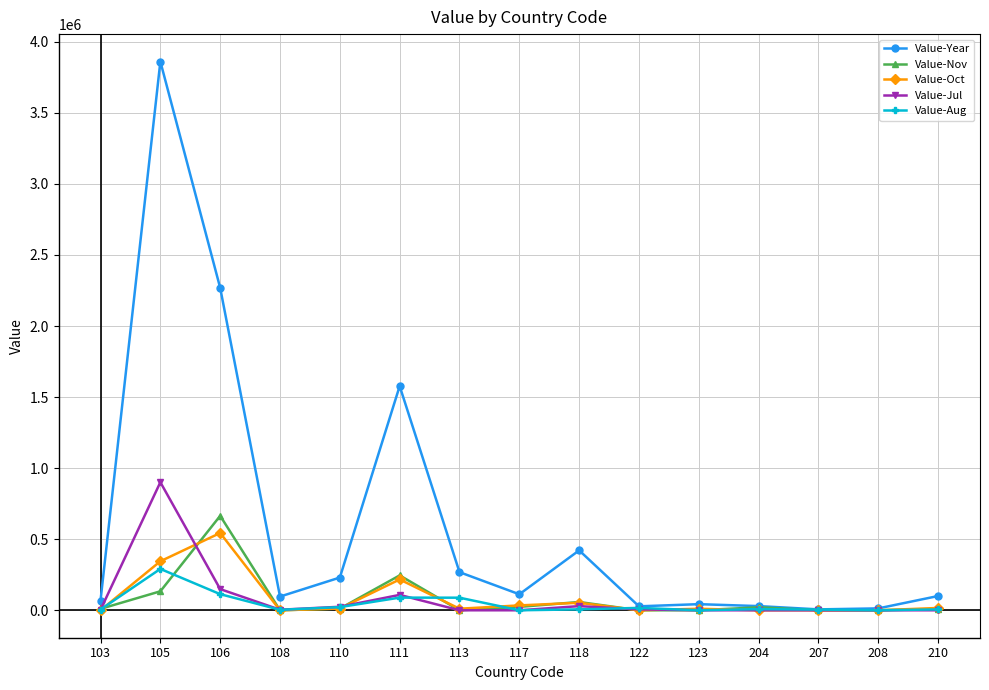

The Value-Nov series shows 245415 at 111. True or false?

True